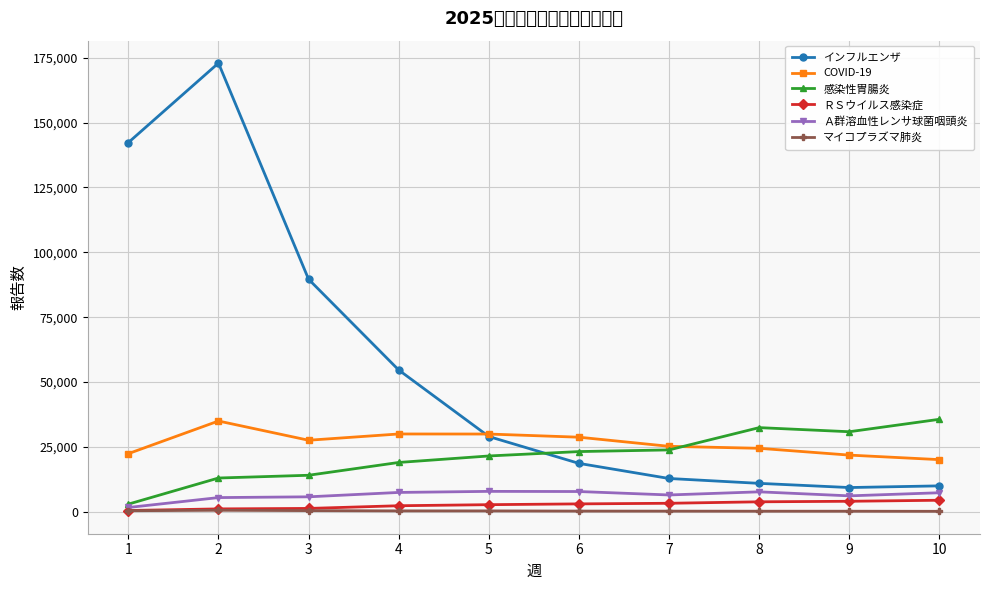

The value of 感染性胃腸炎 at 8 is 6797. True or false?

False